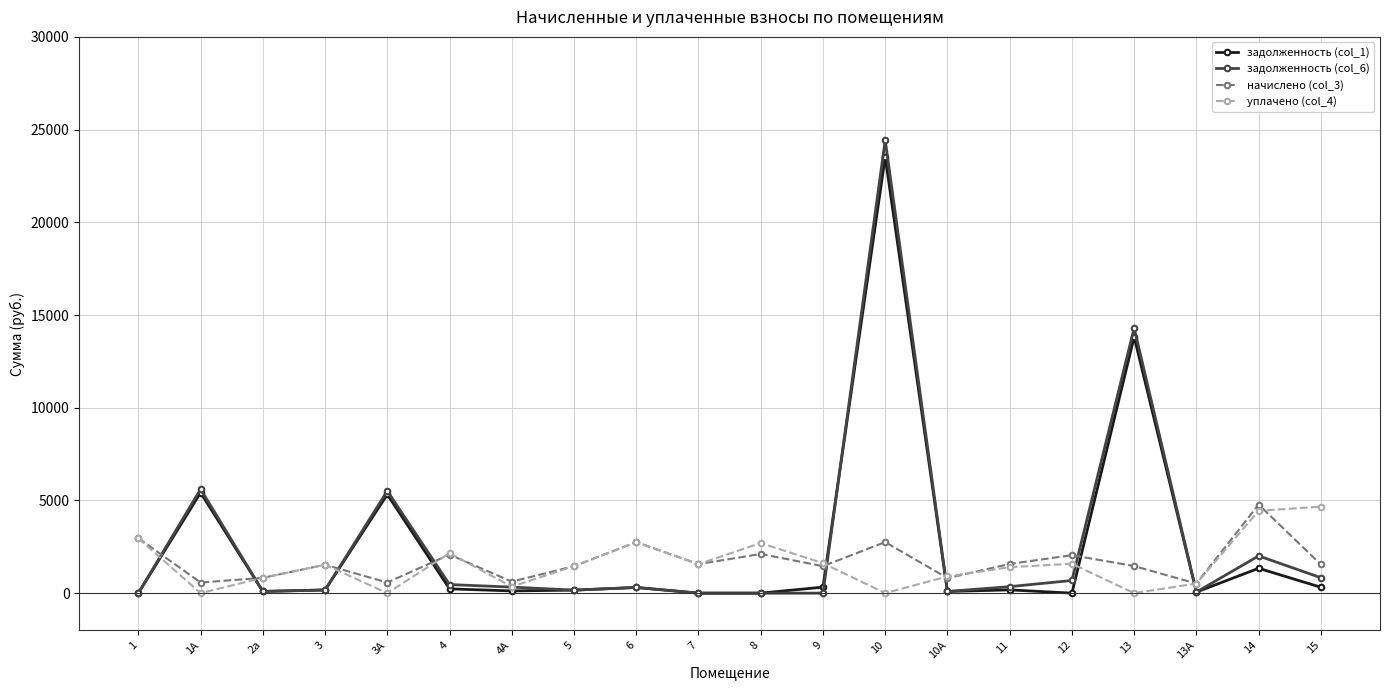

Read the начислено (col_3) value at 12.

2046.3